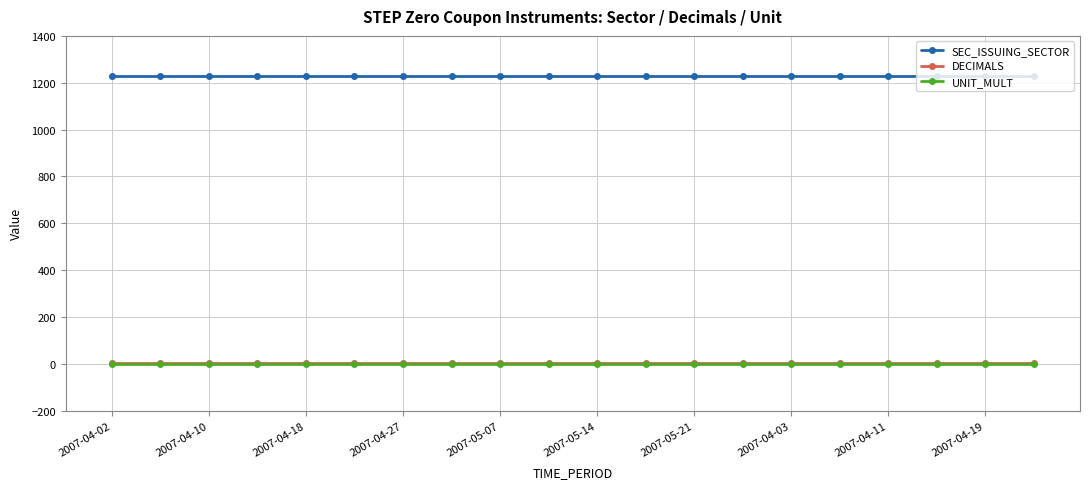

At how many categories does at least one series exceed 593?

20